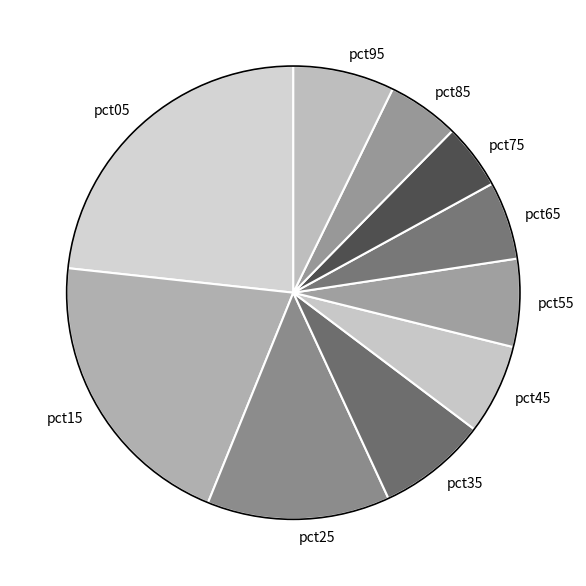

The pct25 slice represents 13% of the pie. True or false?

True